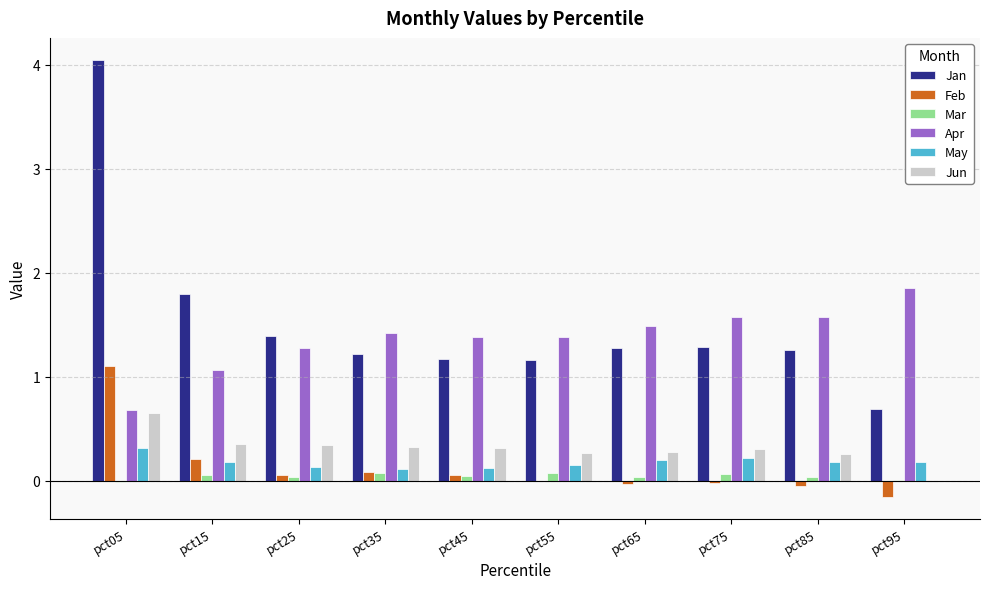

Which series changed the most between pct05 and pct65?

Jan